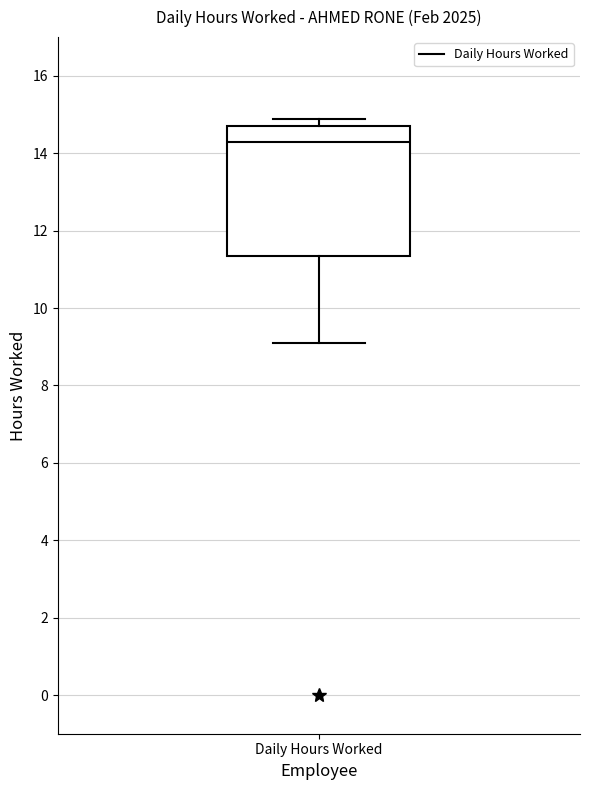

Where is the lower edge of the box for Daily Hours Worked on the y-axis? The values are not printed on the chart, so give them approximately, as read against the axis.

11.4